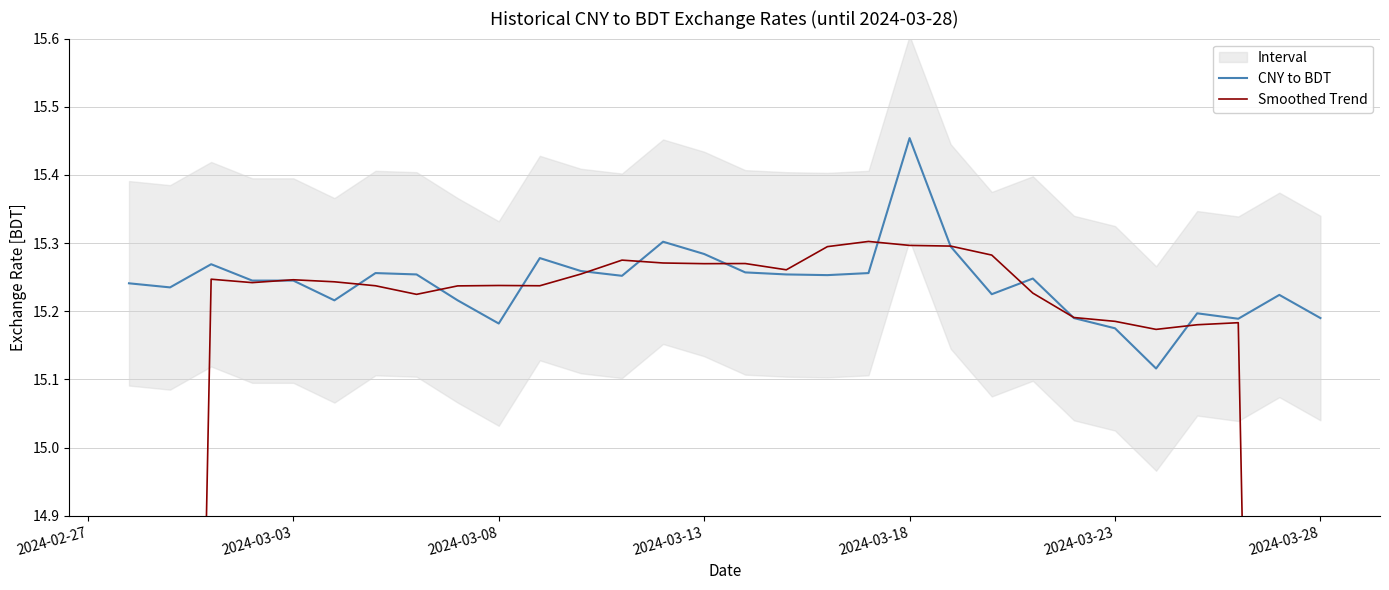

What is the minimum value shown in the chart?

9.1